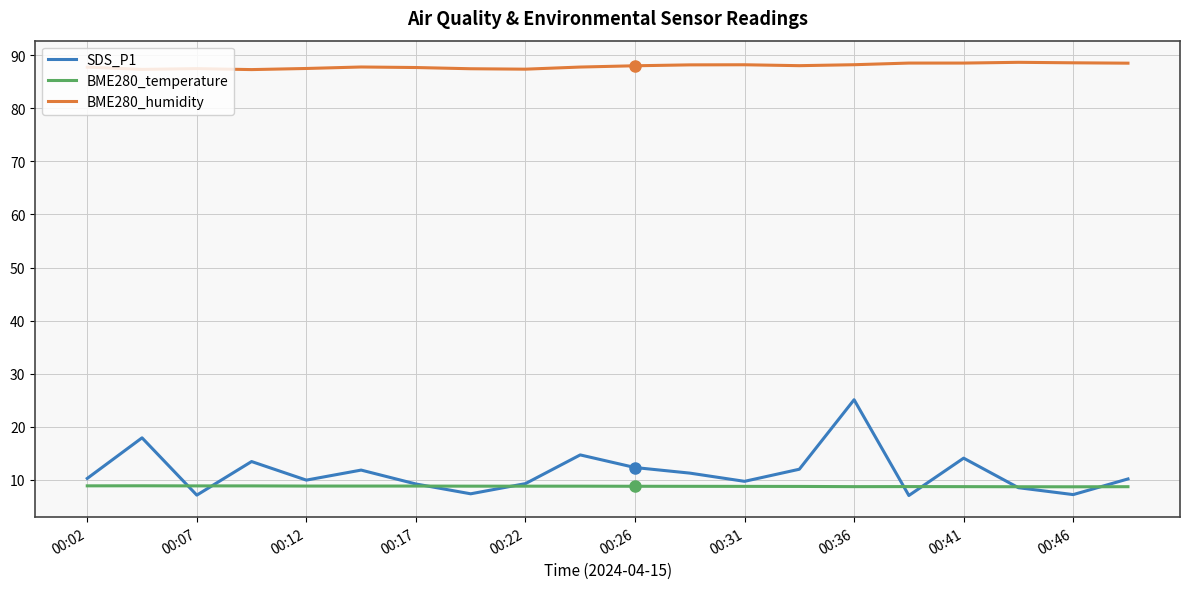

Which series has the largest total across all categories?

BME280_humidity